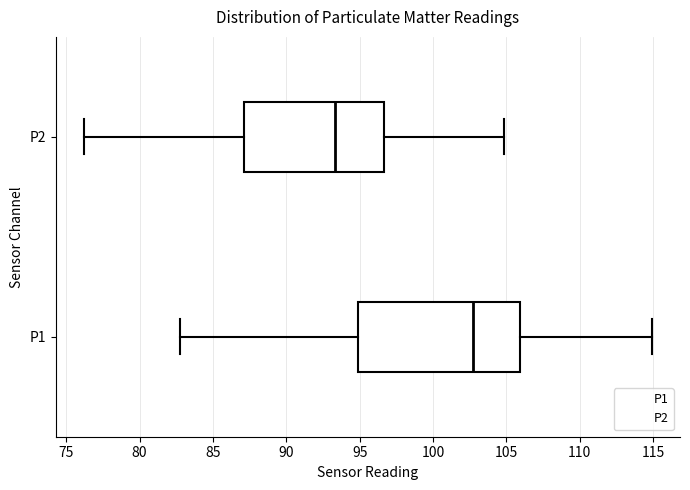

Reading bottom to top, read every box against the x-axis: the position of its median line, the range the box covers, and the ends of its whiskers. The values are not printed on the chart, so give them approximately, as read against the axis.

P1: median 102.5, box 95.0 to 106.0, whiskers 82.5 to 115.0
P2: median 93.5, box 87.0 to 96.5, whiskers 76.0 to 105.0